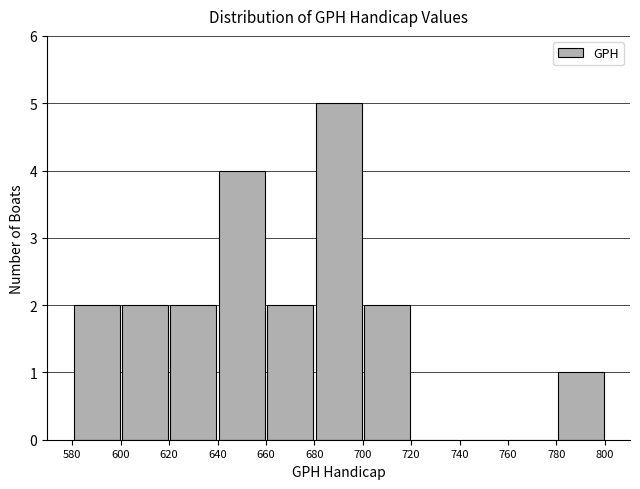

Which range on the x-axis has the tallest bar?

680 to 700